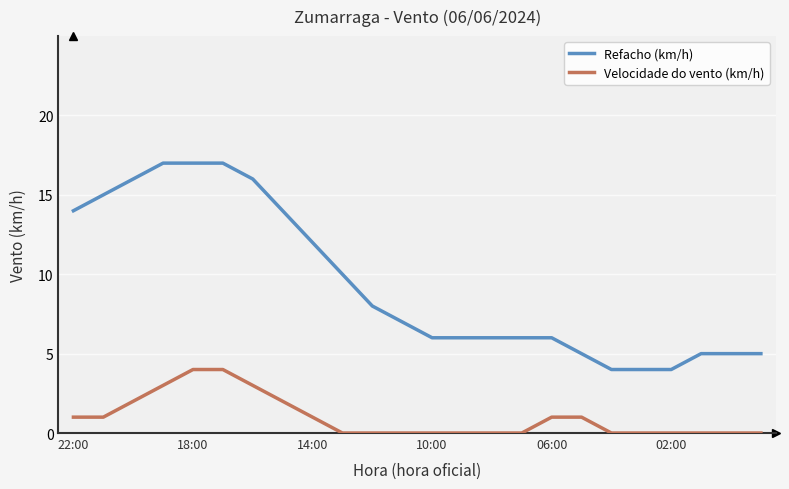

How many lines are shown in the chart?

2